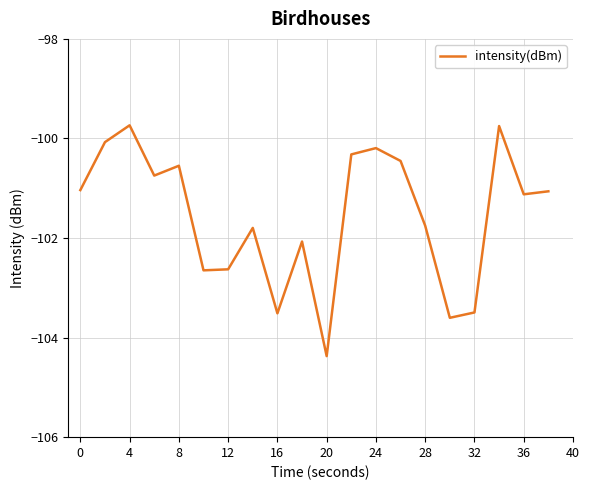

How many values exceed -101?

8